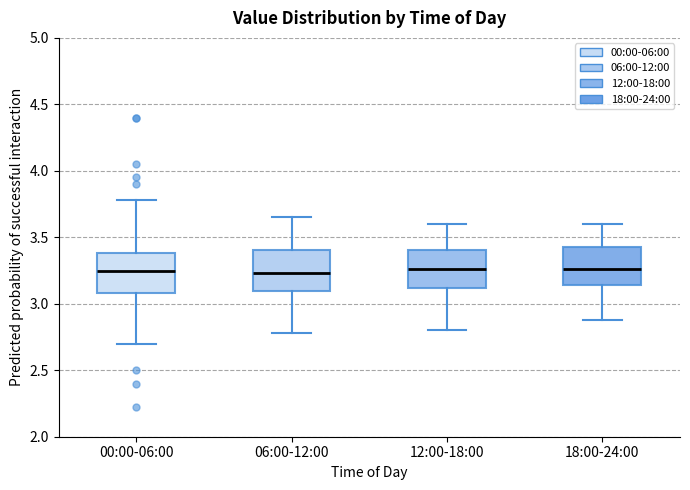

Where does the upper whisker of the box for 12:00-18:00 end on the y-axis? The values are not printed on the chart, so give them approximately, as read against the axis.

3.60